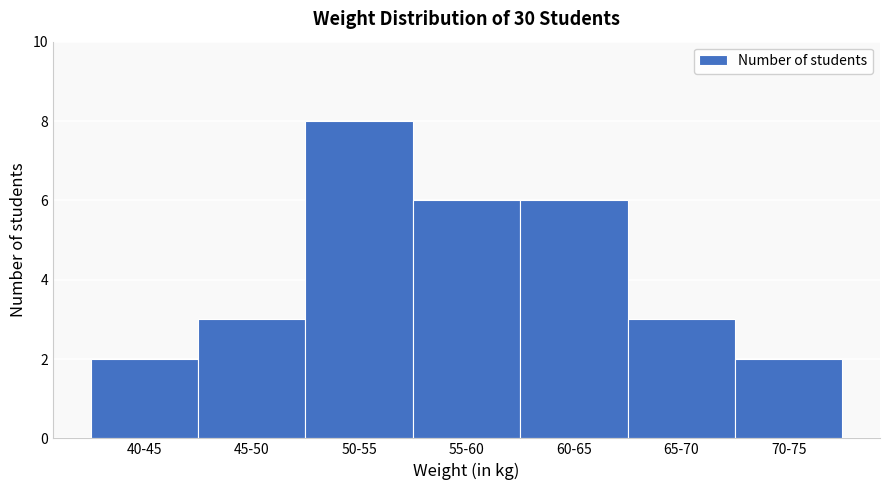

Reading left to right, what are all the values shown in this chart?

40-45=2	45-50=3	50-55=8	55-60=6	60-65=6	65-70=3	70-75=2